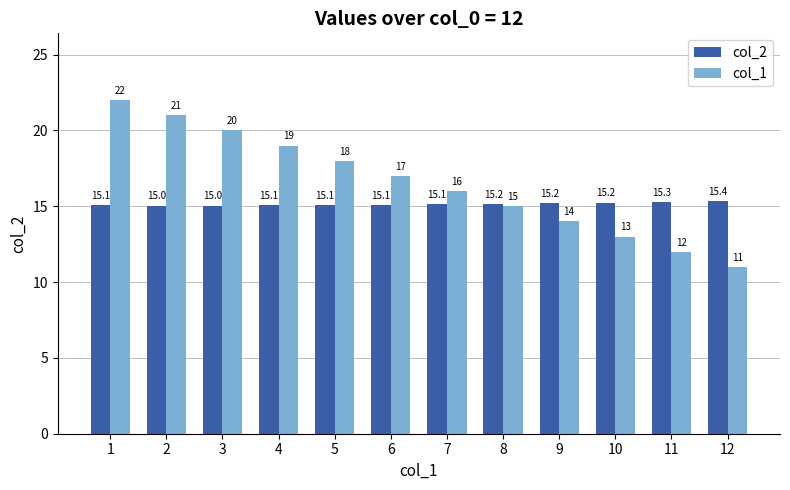

Is it true that col_1 equals 6.9 at 12?

False